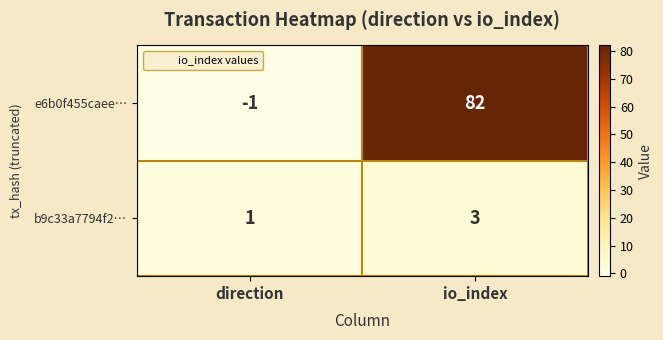

Reading left to right, what are all the values shown in this chart?

e6b0f455caee…: direction=-1	io_index=82
b9c33a7794f2…: direction=1	io_index=3